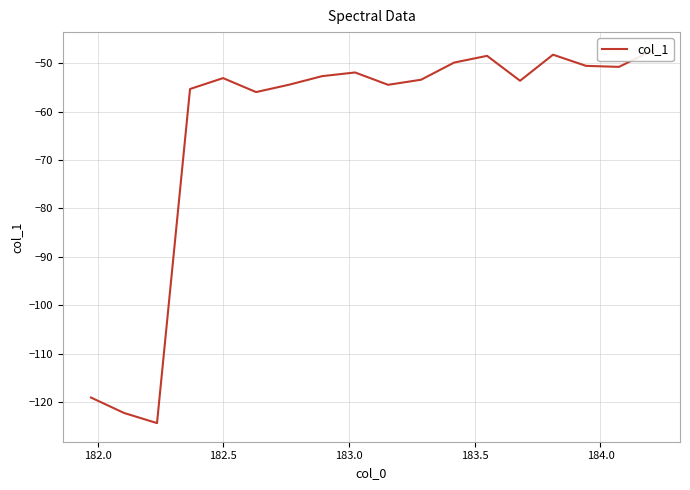

True or false: the data has more than 1 interior local peaks.

True